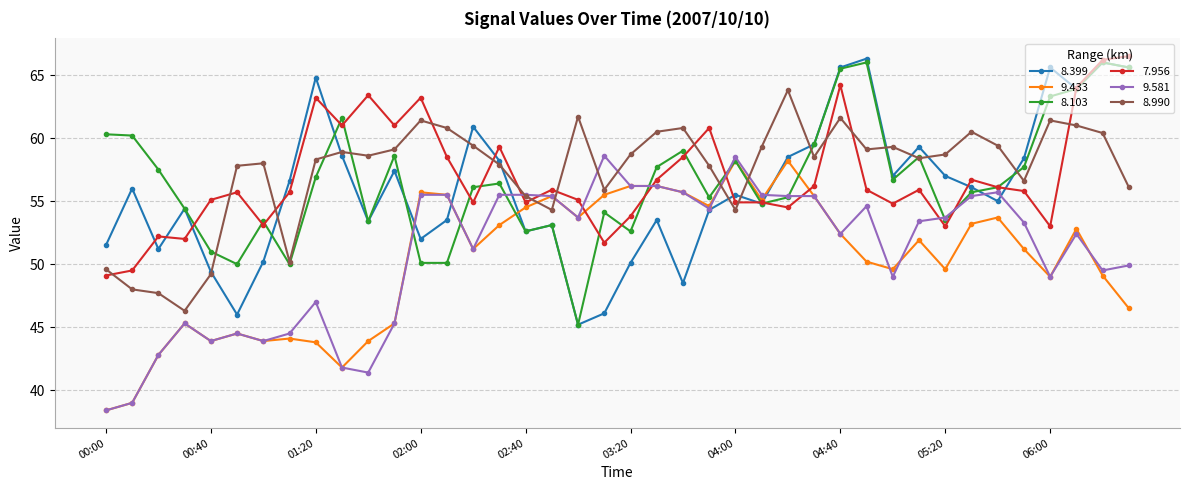

What is the value of the 9.433 point at the 27th from the left?

58.2